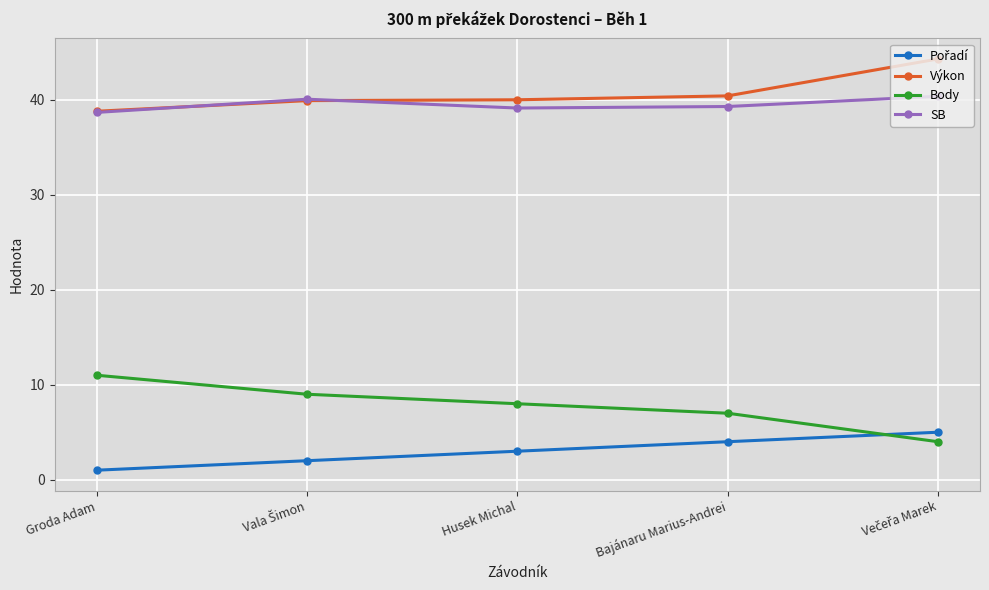

At which label is Výkon closest to 41?

Bajánaru Marius-Andrei